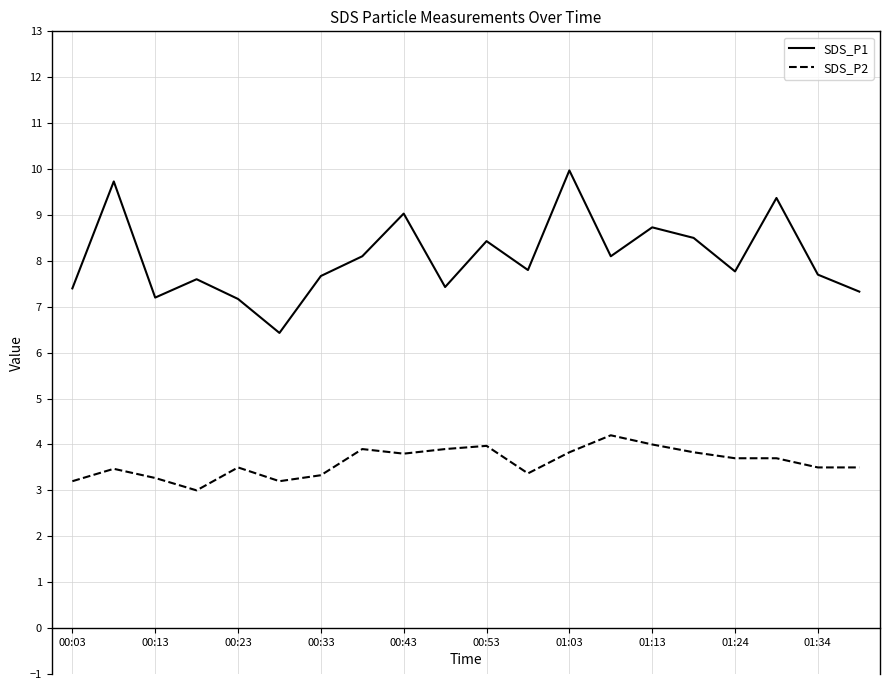

What is the maximum value shown in the chart?

10.0